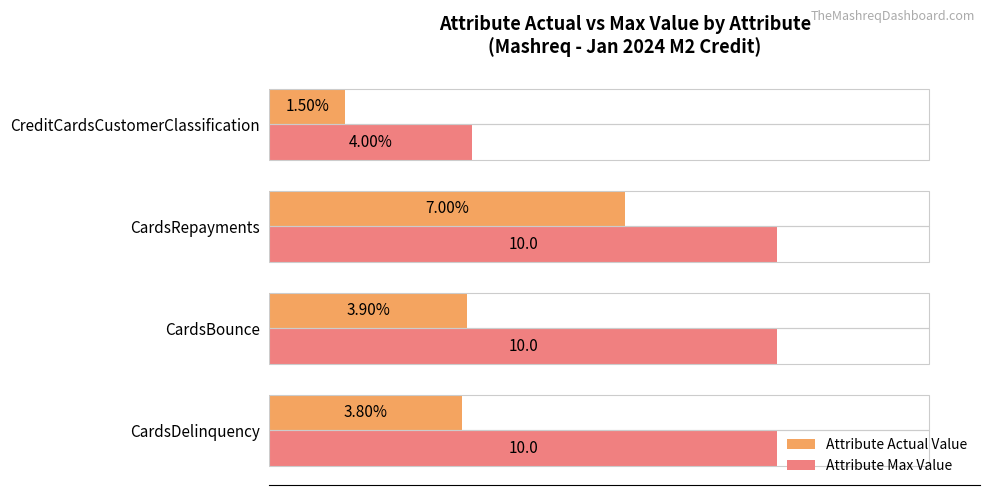

Which series changed the most between CardsDelinquency and CardsRepayments?

Attribute Actual Value